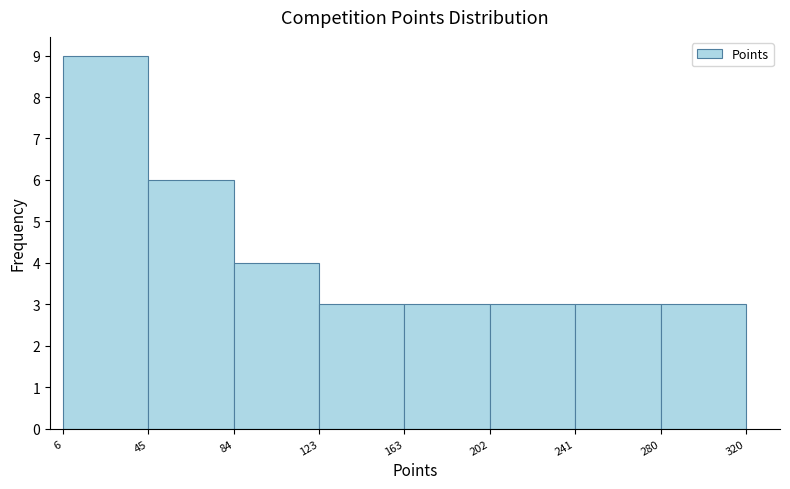

Which range on the x-axis has the tallest bar?

6 to 45